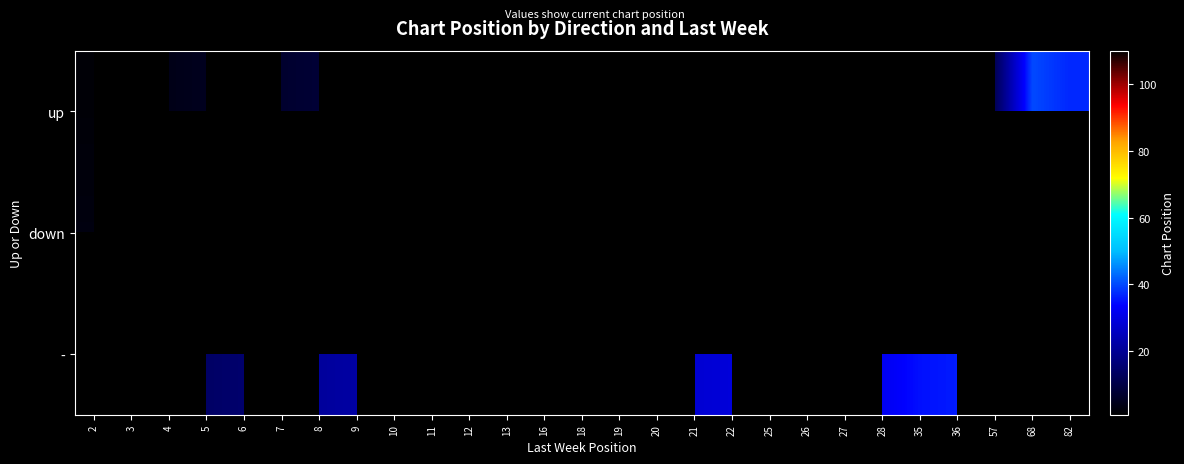

How many distinct data groups are displayed?

3